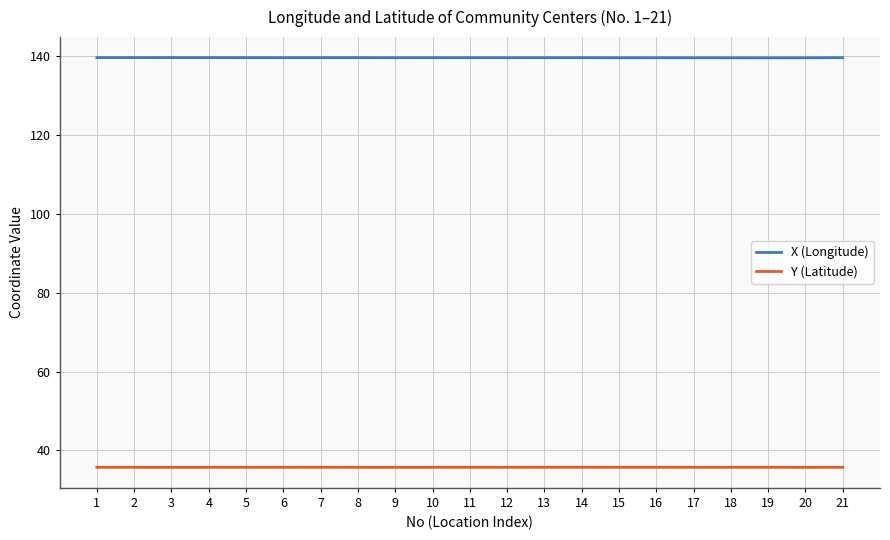

Rank the series by their average value, from lowest to highest.

Y (Latitude), X (Longitude)